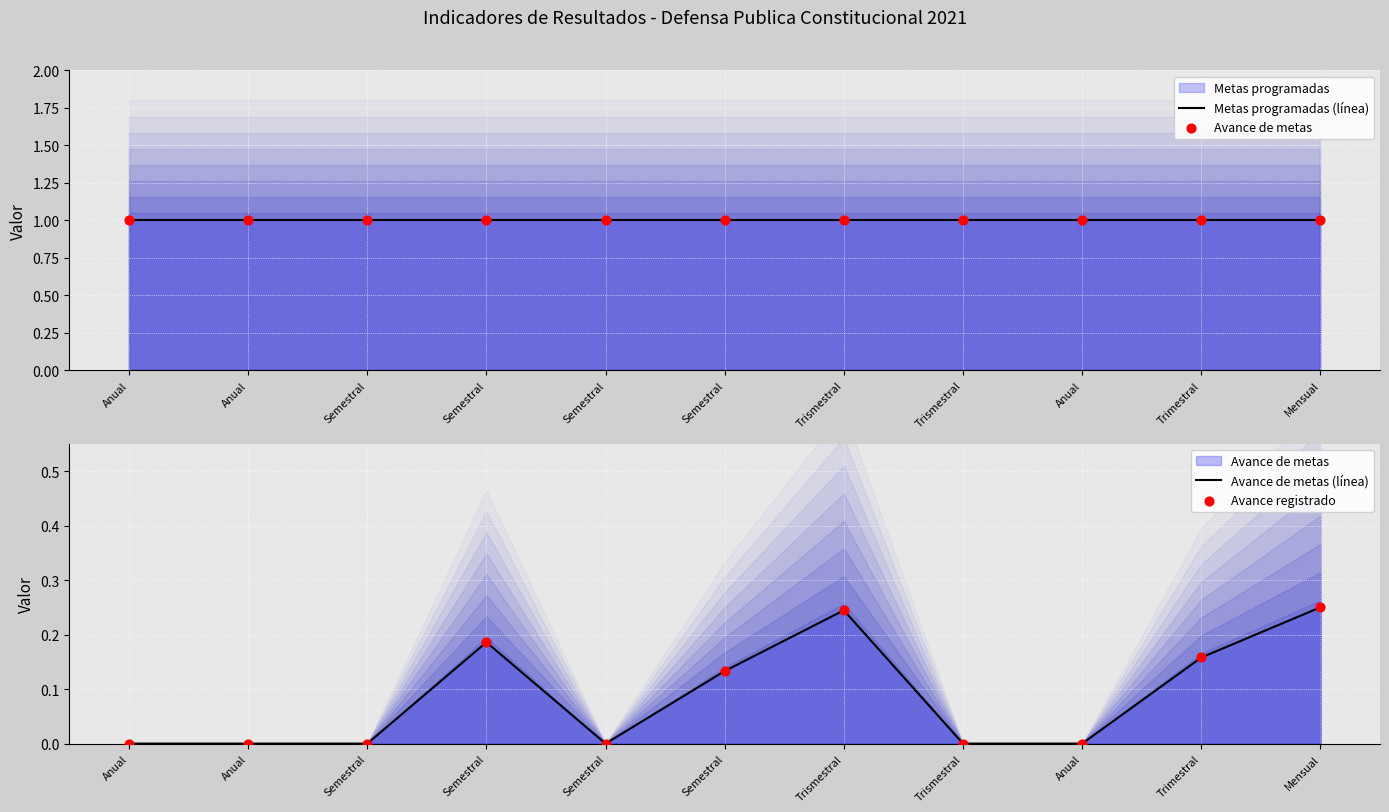

Which series has the widest spread of Y values?

Avance de metas (línea)